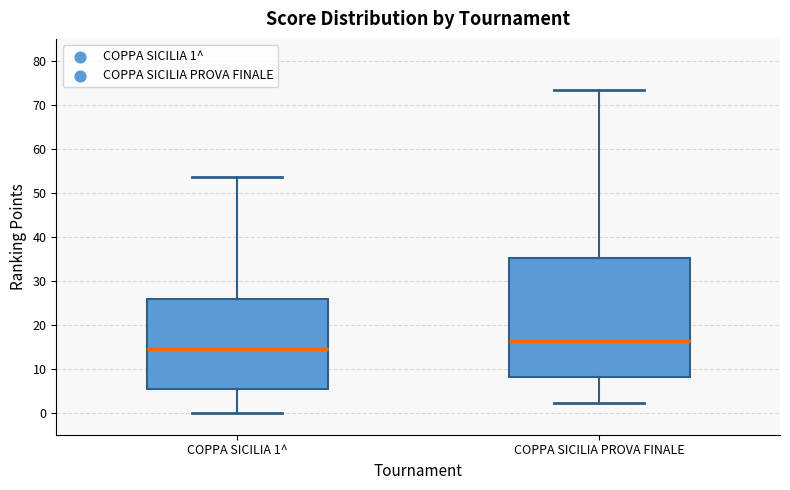

Reading left to right, transcribe this box plot: for each box, give where its median line is, the range the box spans, and where its two whiskers end, as read against the y-axis. The values are not printed on the chart, so give them approximately, as read against the axis.

COPPA SICILIA 1^: median 15, box 5 to 26, whiskers 0 to 54
COPPA SICILIA PROVA FINALE: median 16, box 8 to 35, whiskers 2 to 73